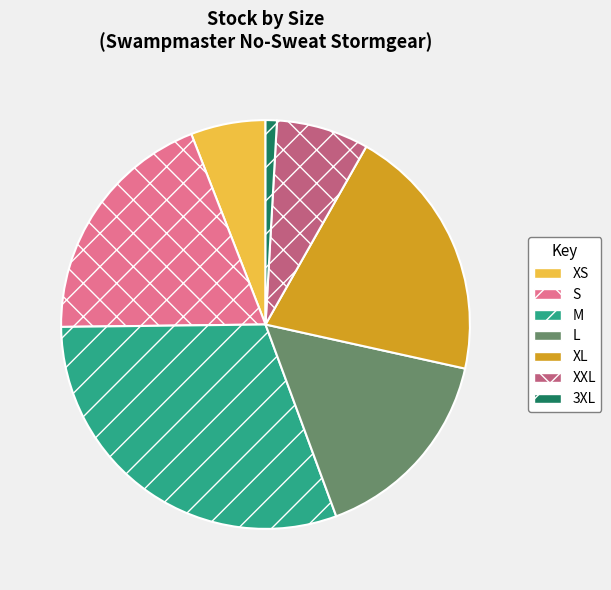

Is there a majority slice in this chart?

No